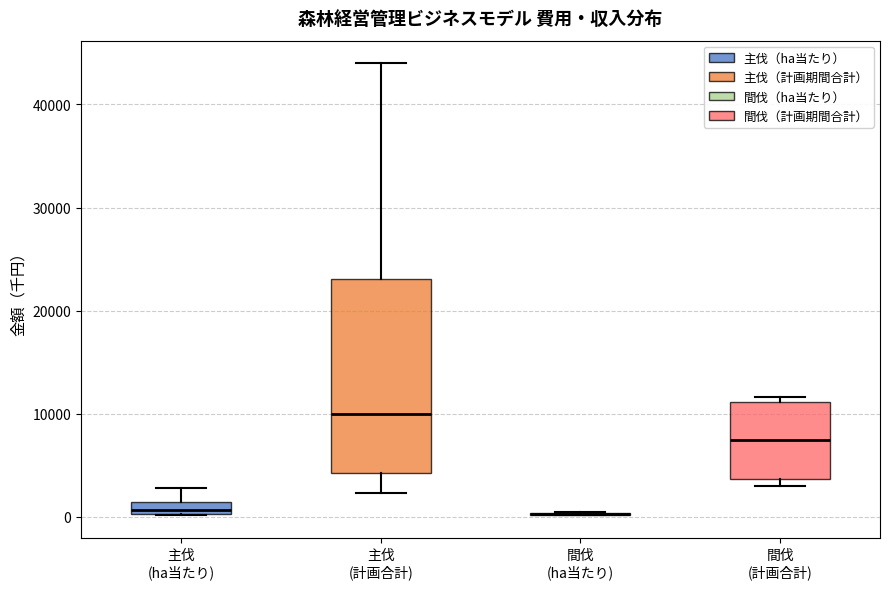

Where is the lower edge of the box for 主伐 (ha当たり) on the y-axis? The values are not printed on the chart, so give them approximately, as read against the axis.

0